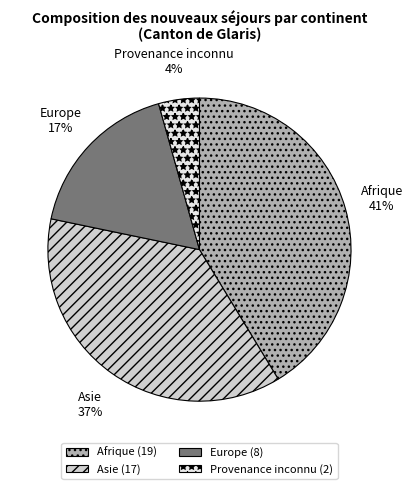

To the nearest percent, what is the difference between the Provenance inconnu and Asie slice percentages?

33%